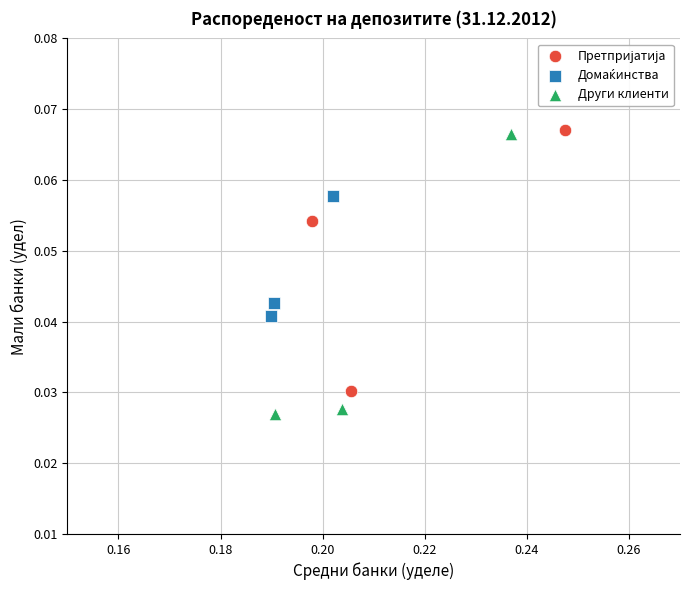

Which series reaches the minimum Y coordinate?

Други клиенти